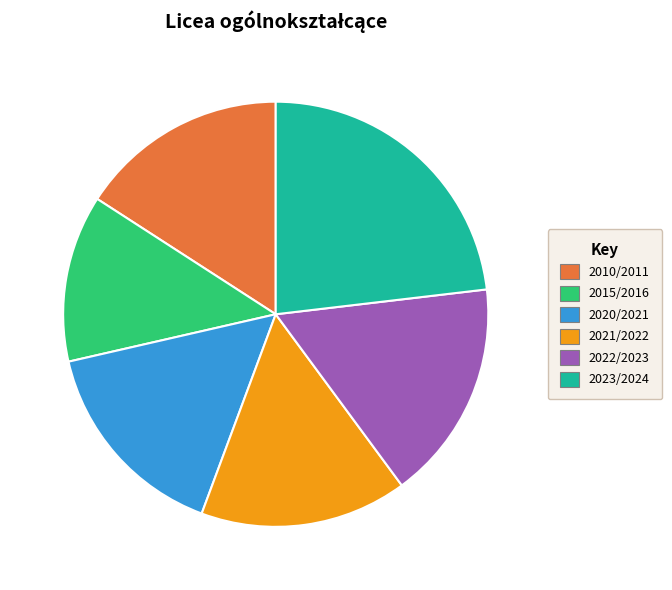

Do 2020/2021 and 2015/2016 together represent more than half of the pie?

No